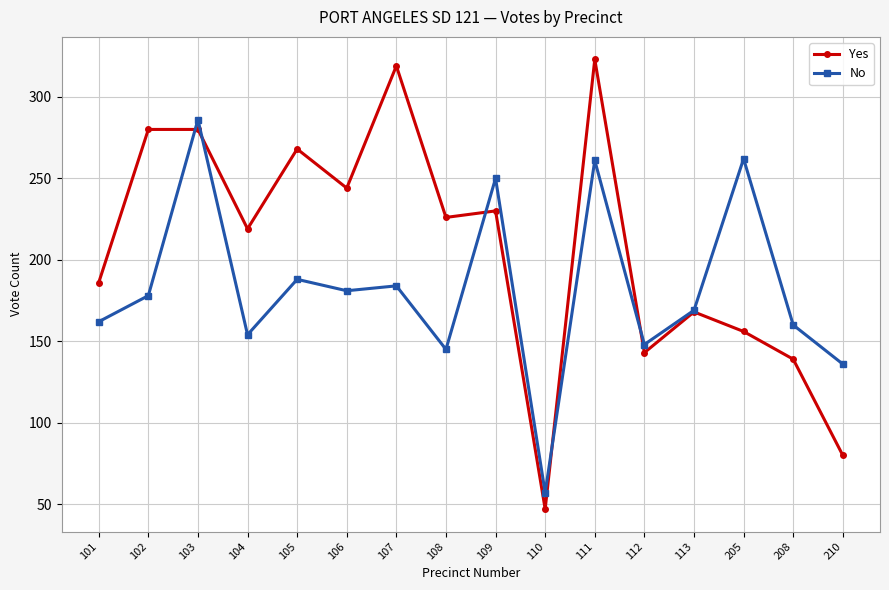

What is the minimum value for No?

57